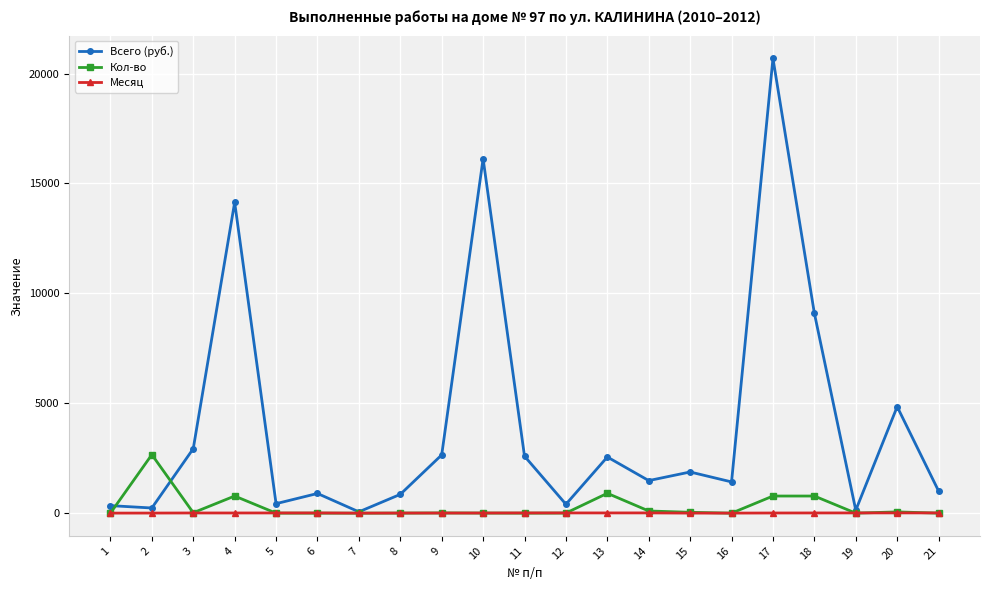

At how many categories does at least one series exceed 15913?

2